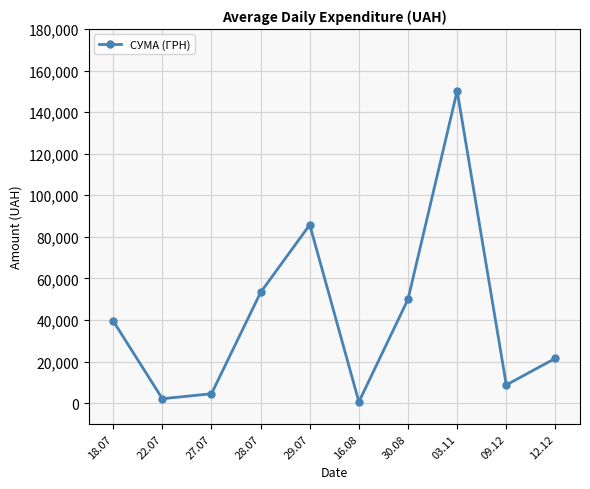

What is the difference between the values at 03.11 and 09.12?

141456.7